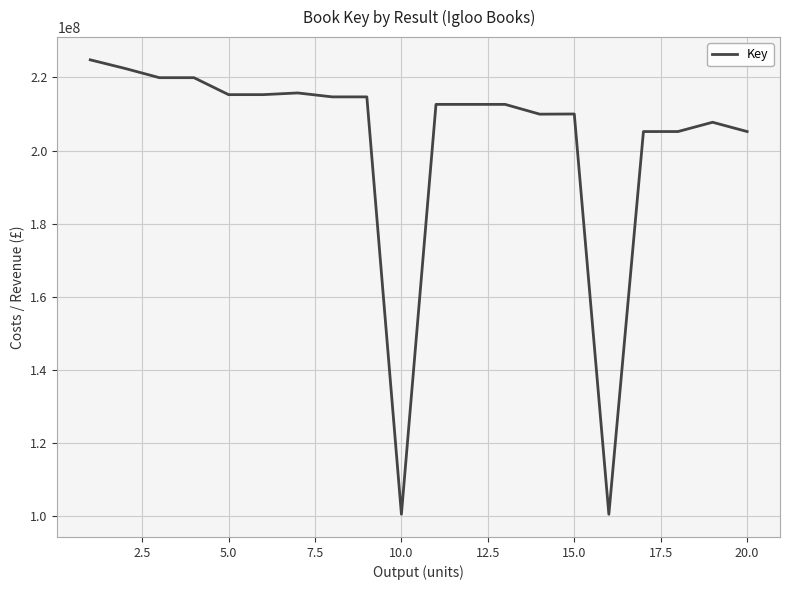

Does the chart have visible grid lines?

Yes